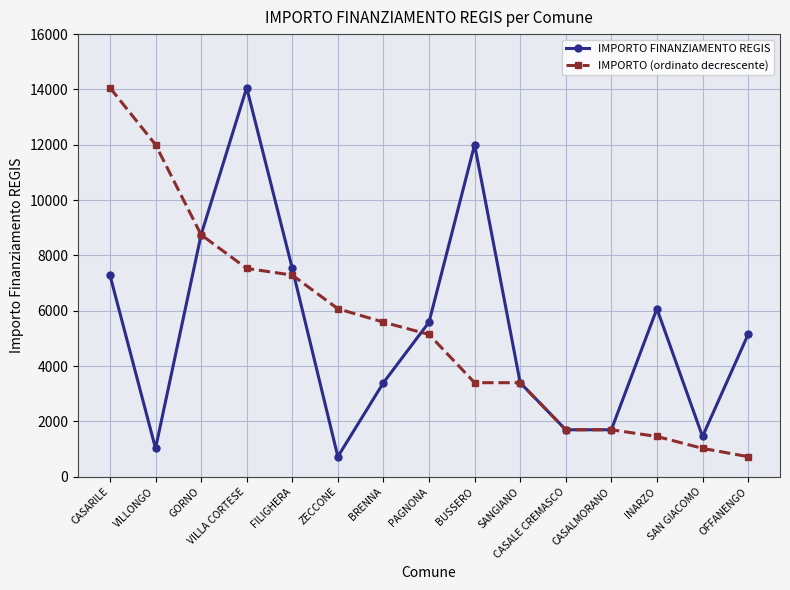

At how many categories does at least one series exceed 11232?

4